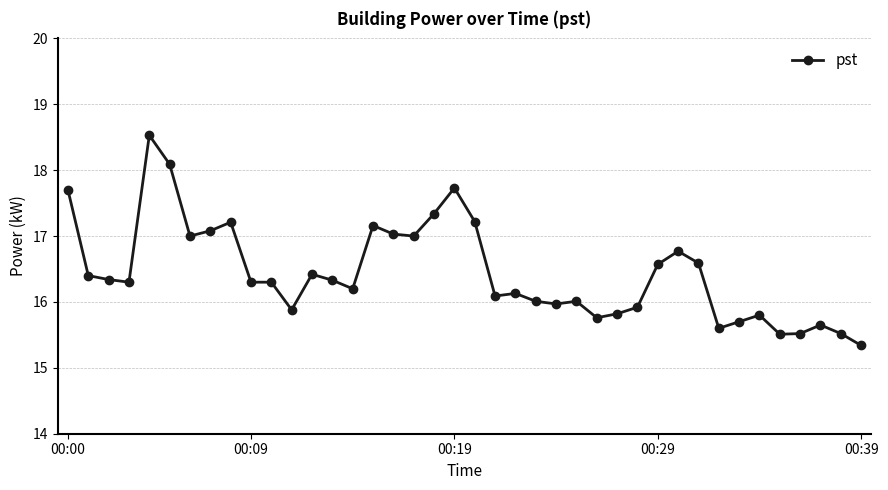

What is the sum of all values?

657.8